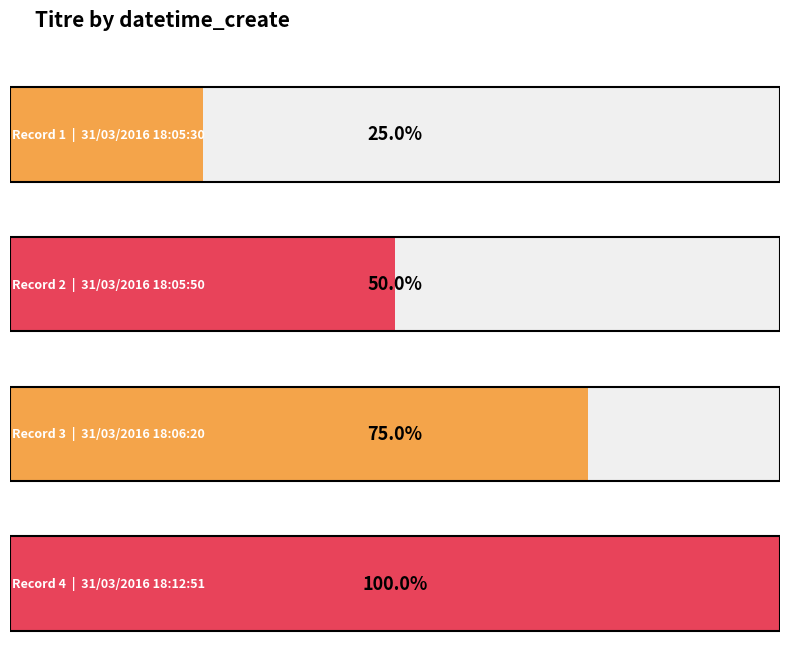

Rank the categories by value from highest to lowest.

31/03/2016 18:12:51, 31/03/2016 18:06:20, 31/03/2016 18:05:50, 31/03/2016 18:05:30